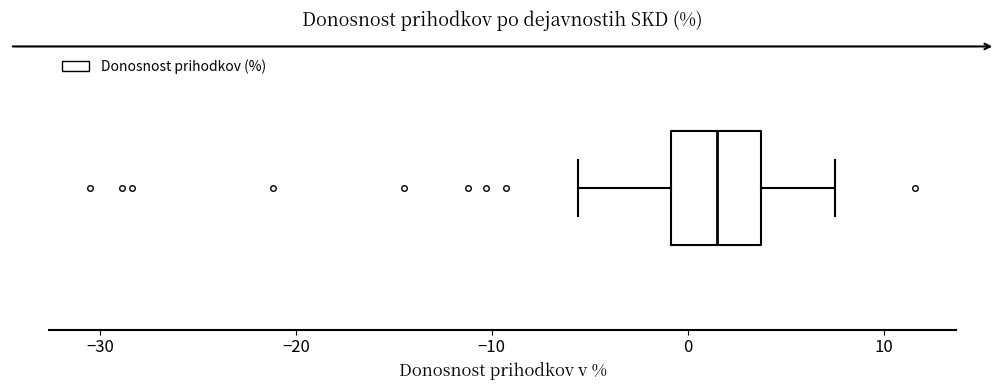

Where is the right edge of the box on the x-axis? The values are not printed on the chart, so give them approximately, as read against the axis.

4